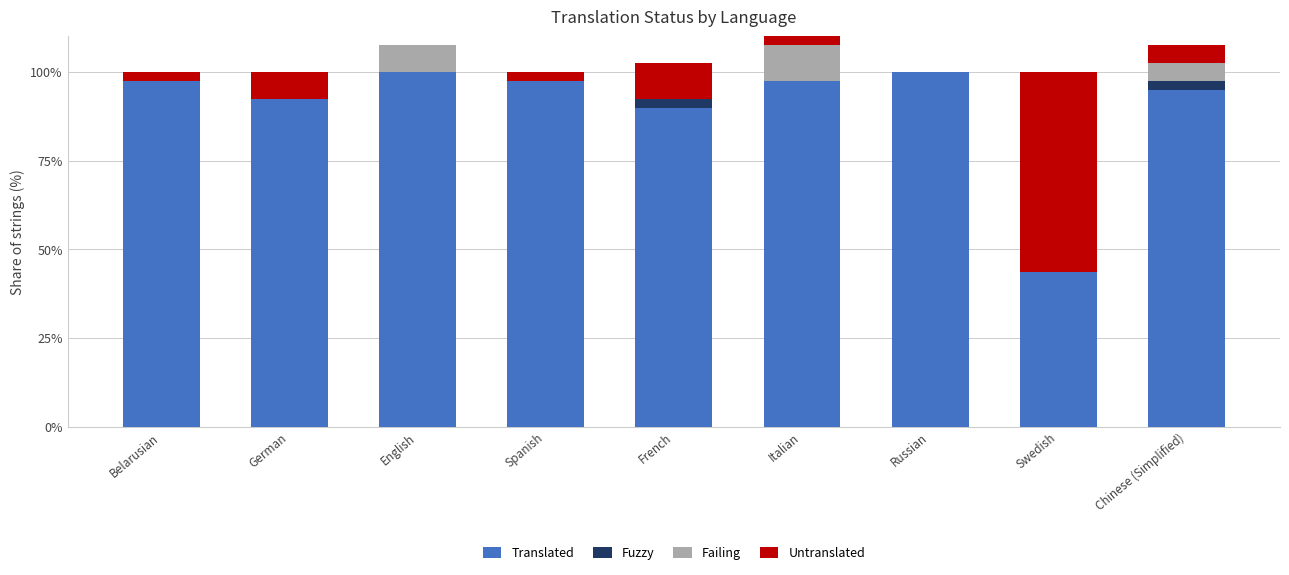

What is the sum of the Translated values at Italian and Belarusian?

194.9